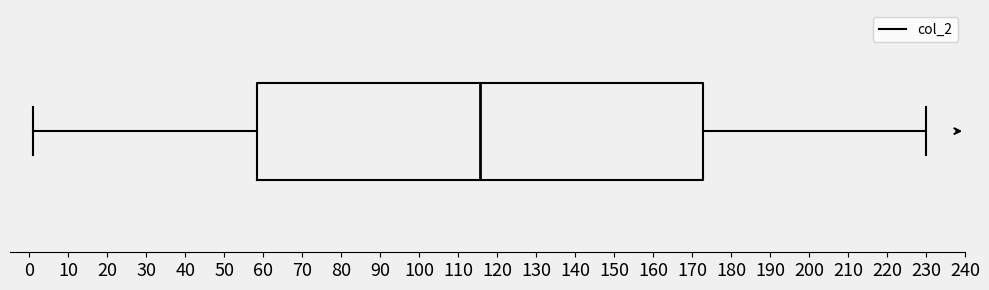

Transcribe this box plot: give where the median line is, the range the box spans, and where the two whiskers end, as read against the x-axis. The values are not printed on the chart, so give them approximately, as read against the axis.

median 116, box 58 to 173, whiskers 1 to 230